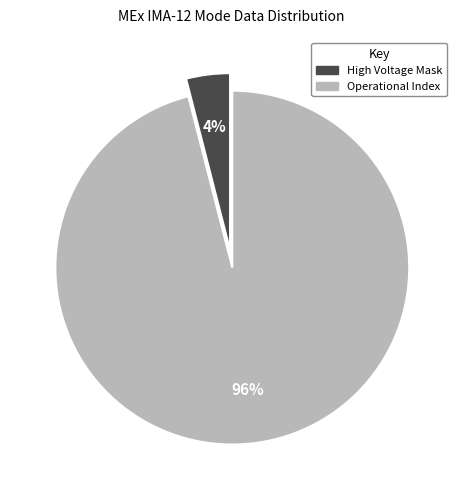

To the nearest percent, what is the average slice percentage?

50%